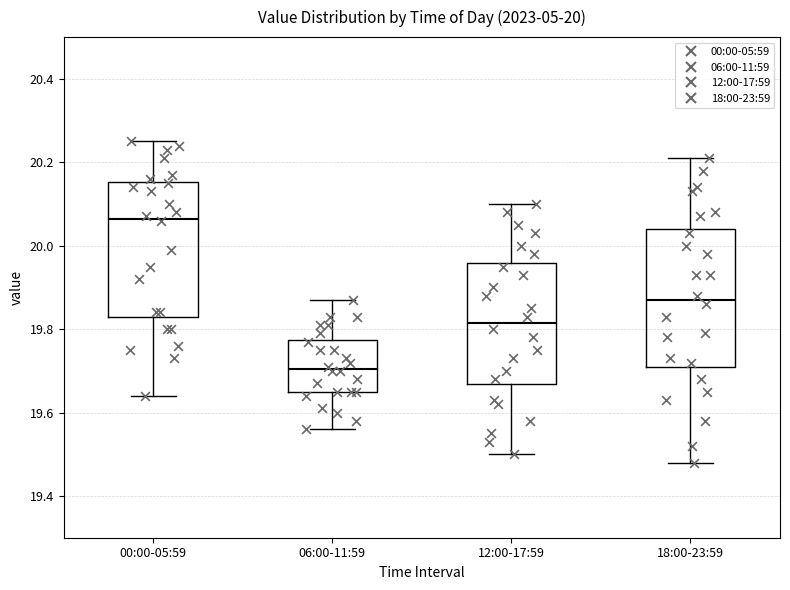

Which box's median line is the lowest?

06:00-11:59